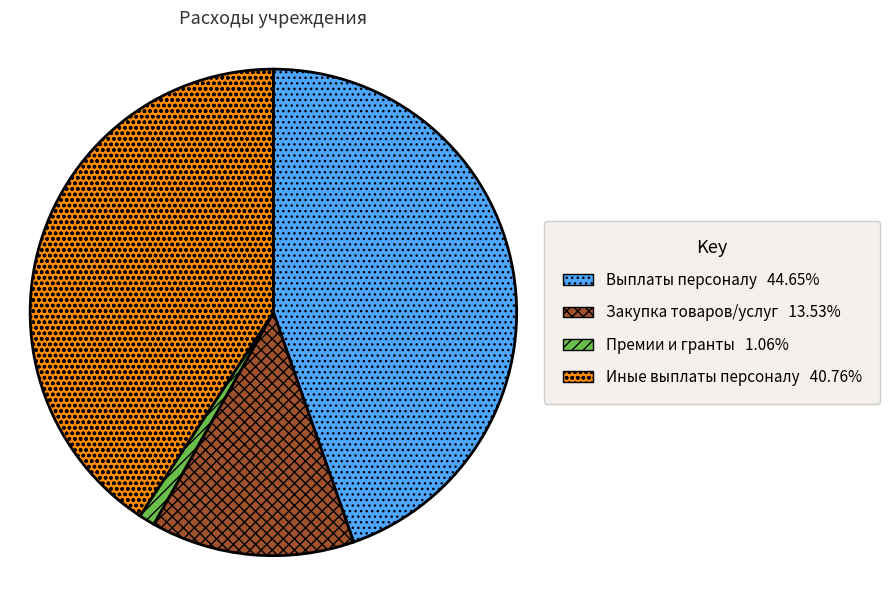

Is there any slice that represents more than half of the pie?

No